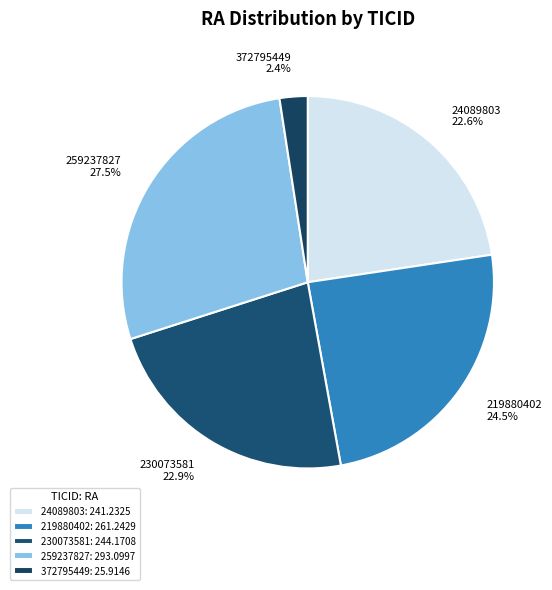

Is it true that 219880402 is 37% of the pie?

False